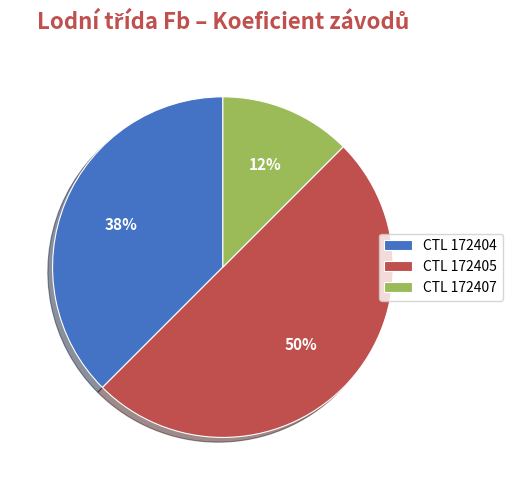

What is the smallest slice in the pie chart?

CTL 172407